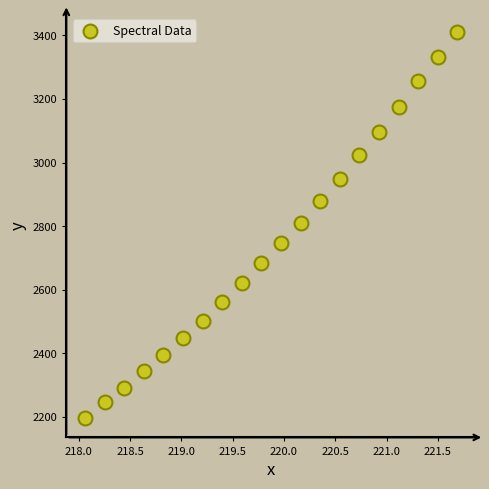

What is the range of X values (max minus min)?

3.6